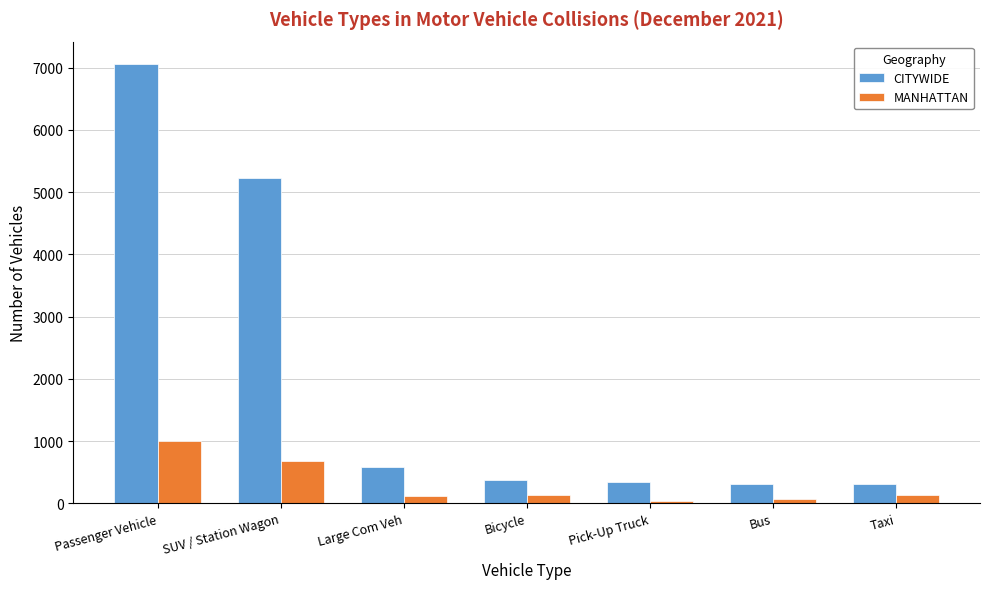

True or false: CITYWIDE has a value of 8554 at SUV / Station Wagon.

False